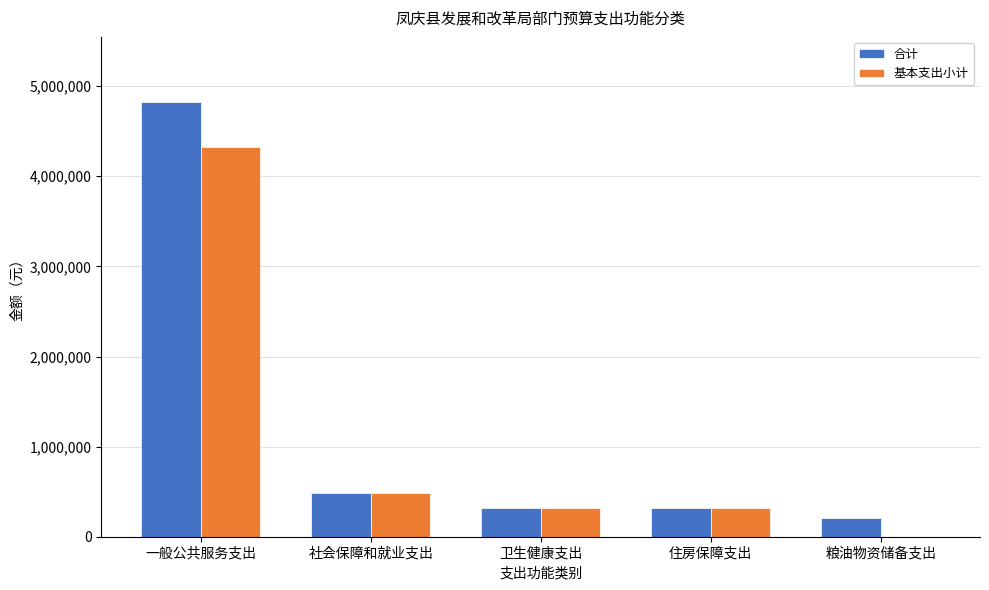

What is the greatest value displayed?

4823397.5